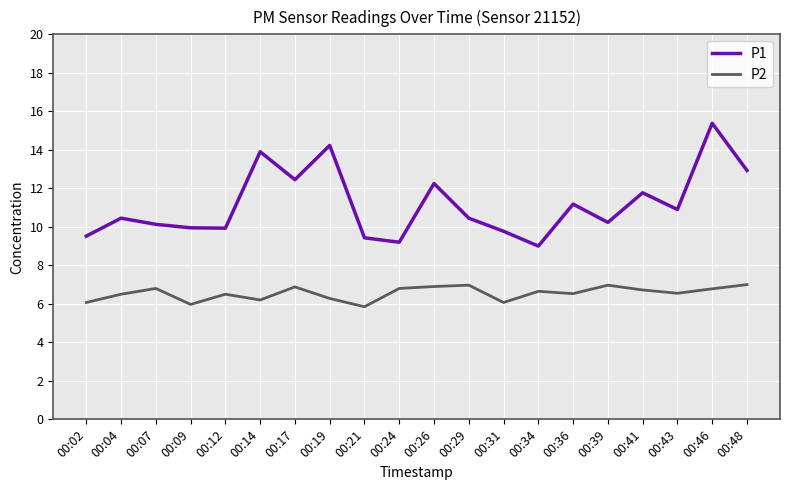

The value of P1 at 00:48 is 12.9. True or false?

True